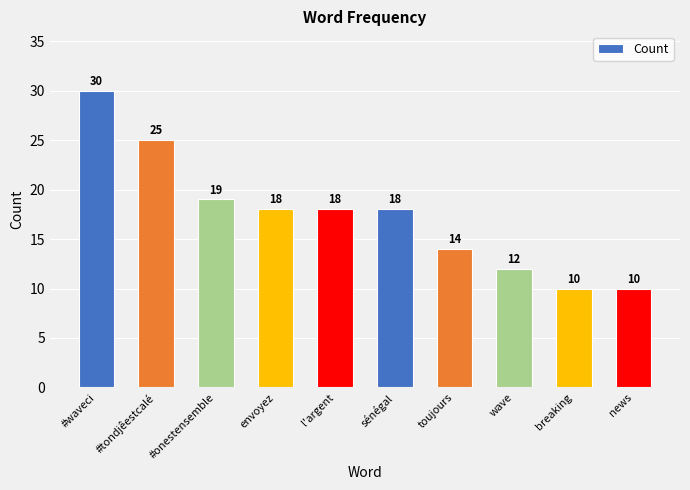

Approximately how many times larger is the value at toujours compared to sénégal?

0.8